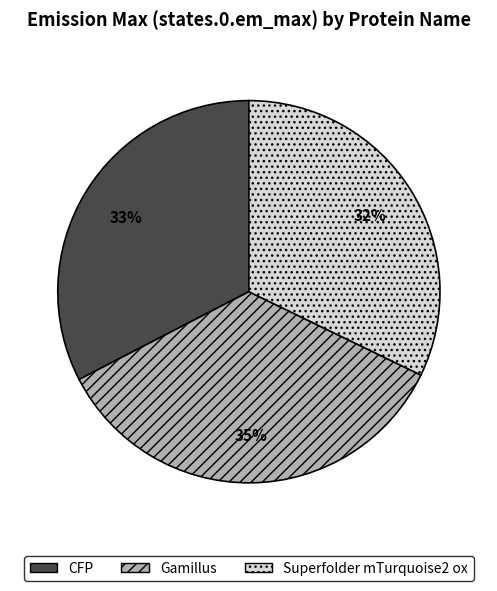

Which category has the biggest portion of the pie?

Gamillus